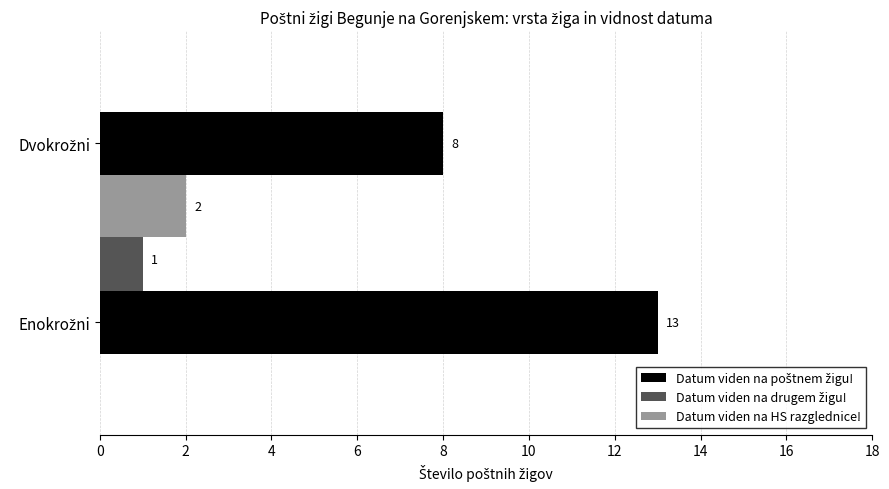

What is the greatest value displayed?

13